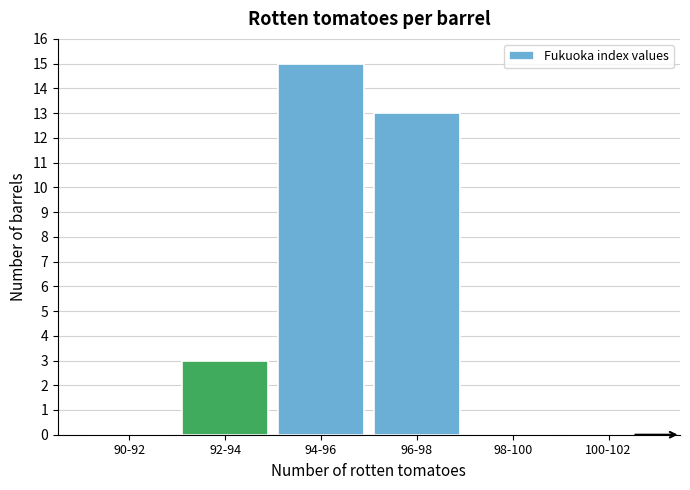

Reading left to right, list all the values displayed in this chart.

90-92=0	92-94=3	94-96=15	96-98=13	98-100=0	100-102=0